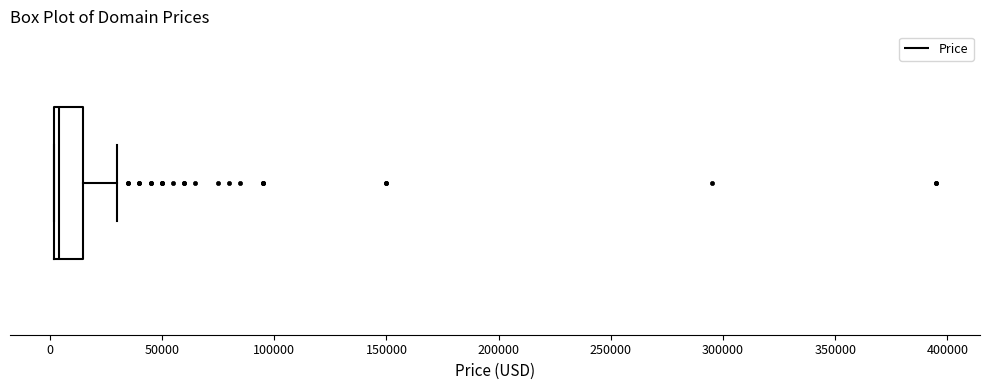

Read this box plot against the x-axis: the position of the median line, the range covered by the box, and the ends of both whiskers. The values are not printed on the chart, so give them approximately, as read against the axis.

median 5000, box 0 to 15000, whiskers 0 to 30000